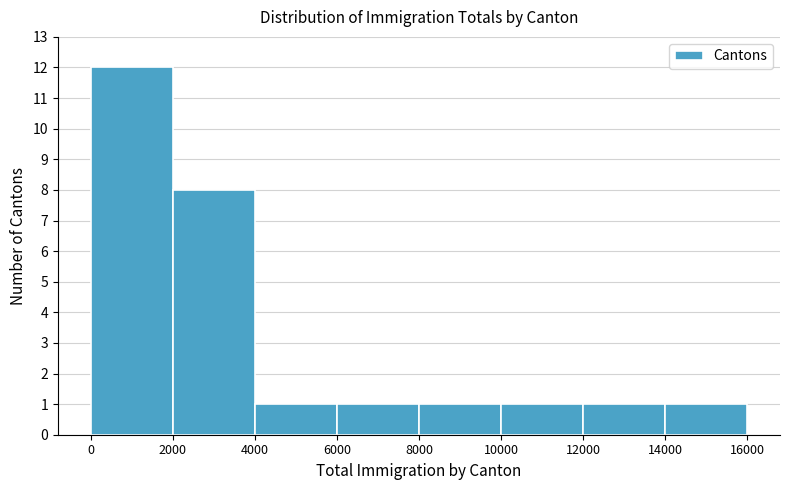

Which range on the x-axis has the tallest bar?

0 to 2000